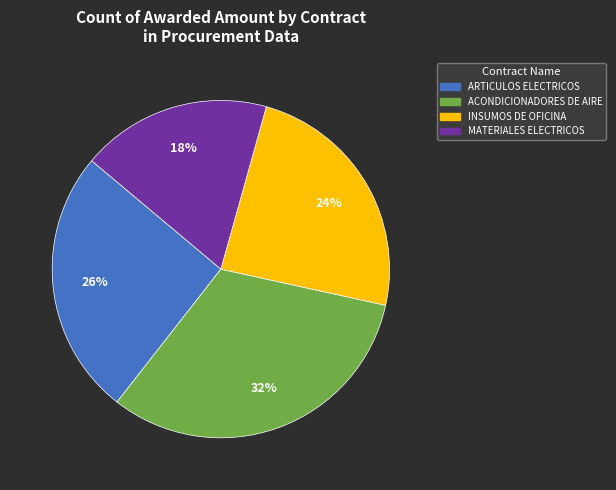

Does any single category account for the majority?

No